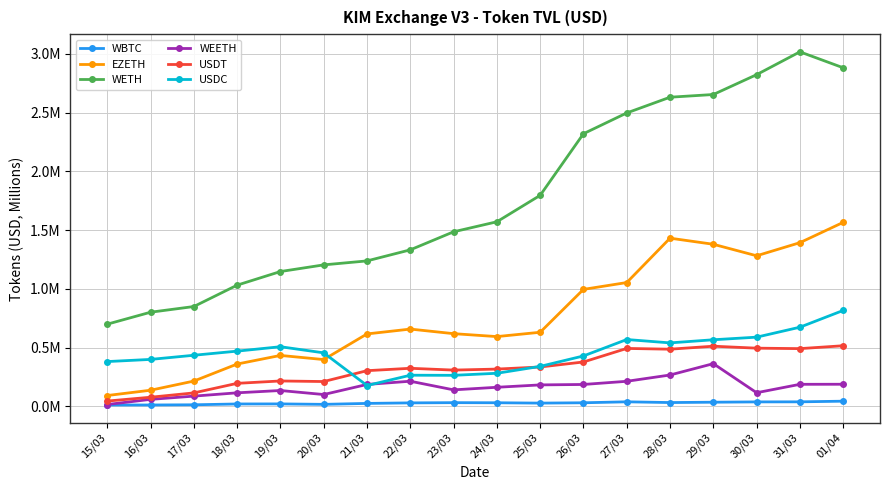

Reading right to left, transcribe all the data shown in this chart.

WBTC: 01/04=0.0	31/03=0.0	30/03=0.0	29/03=0.0	28/03=0.0	27/03=0.0	26/03=0.0	25/03=0.0	24/03=0.0	23/03=0.0	22/03=0.0	21/03=0.0	20/03=0.0	19/03=0.0	18/03=0.0	17/03=0.0	16/03=0.0	15/03=0.0
EZETH: 01/04=1.6	31/03=1.4	30/03=1.3	29/03=1.4	28/03=1.4	27/03=1.1	26/03=1.0	25/03=0.6	24/03=0.6	23/03=0.6	22/03=0.7	21/03=0.6	20/03=0.4	19/03=0.4	18/03=0.4	17/03=0.2	16/03=0.1	15/03=0.1
WETH: 01/04=2.9	31/03=3.0	30/03=2.8	29/03=2.7	28/03=2.6	27/03=2.5	26/03=2.3	25/03=1.8	24/03=1.6	23/03=1.5	22/03=1.3	21/03=1.2	20/03=1.2	19/03=1.1	18/03=1.0	17/03=0.9	16/03=0.8	15/03=0.7
WEETH: 01/04=0.2	31/03=0.2	30/03=0.1	29/03=0.4	28/03=0.3	27/03=0.2	26/03=0.2	25/03=0.2	24/03=0.2	23/03=0.1	22/03=0.2	21/03=0.2	20/03=0.1	19/03=0.1	18/03=0.1	17/03=0.1	16/03=0.1	15/03=0.0
USDT: 01/04=0.5	31/03=0.5	30/03=0.5	29/03=0.5	28/03=0.5	27/03=0.5	26/03=0.4	25/03=0.3	24/03=0.3	23/03=0.3	22/03=0.3	21/03=0.3	20/03=0.2	19/03=0.2	18/03=0.2	17/03=0.1	16/03=0.1	15/03=0.0
USDC: 01/04=0.8	31/03=0.7	30/03=0.6	29/03=0.6	28/03=0.5	27/03=0.6	26/03=0.4	25/03=0.3	24/03=0.3	23/03=0.3	22/03=0.3	21/03=0.2	20/03=0.5	19/03=0.5	18/03=0.5	17/03=0.4	16/03=0.4	15/03=0.4